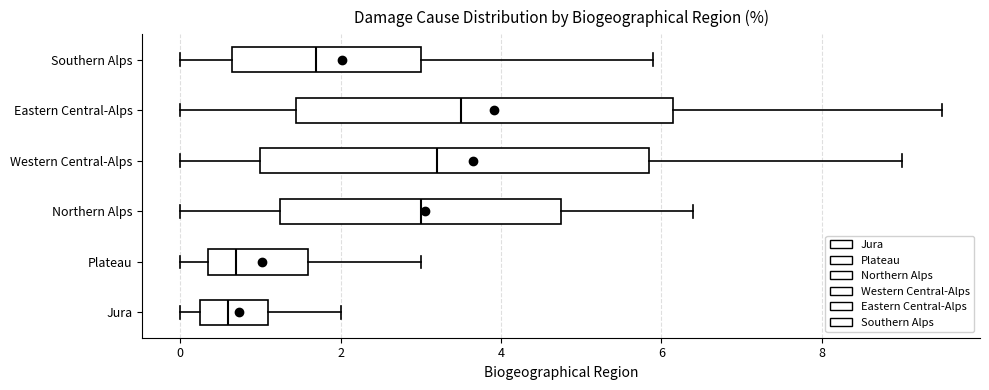

Reading bottom to top, read every box against the x-axis: the position of its median line, the range the box covers, and the ends of its whiskers. The values are not printed on the chart, so give them approximately, as read against the axis.

Jura: median 0.6, box 0.2 to 1.2, whiskers 0.0 to 2.0
Plateau: median 0.8, box 0.4 to 1.6, whiskers 0.0 to 3.0
Northern Alps: median 3.0, box 1.2 to 4.8, whiskers 0.0 to 6.4
Western Central-Alps: median 3.2, box 1.0 to 5.8, whiskers 0.0 to 9.0
Eastern Central-Alps: median 3.6, box 1.4 to 6.2, whiskers 0.0 to 9.6
Southern Alps: median 1.8, box 0.6 to 3.0, whiskers 0.0 to 6.0